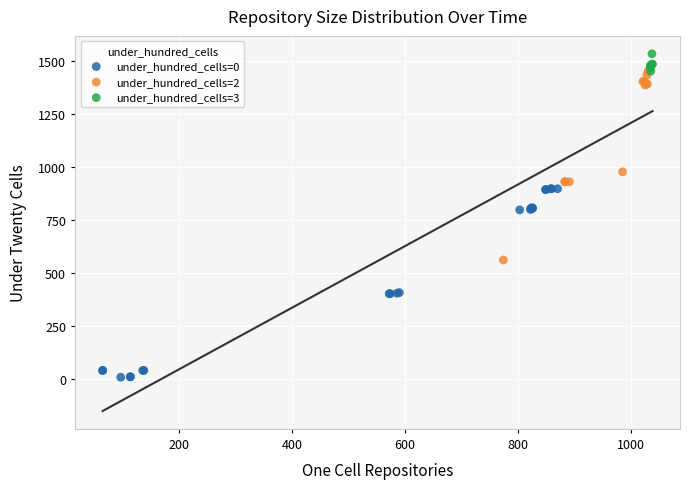

Which series contains the highest Y value?

under_hundred_cells=3